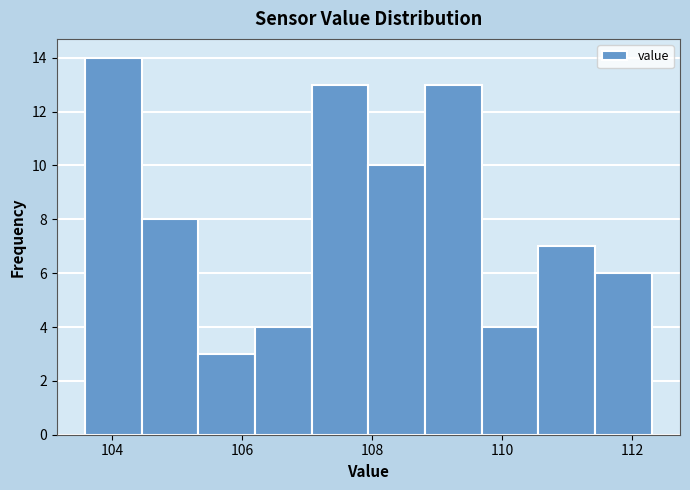

Reading left to right, transcribe this chart: for each bar, give the range it covers on the x-axis and its height. Neither the bar edges nor the heights are printed on the chart, so give them approximately, as read against the axes.

103.6 to 104.4: 14
104.4 to 105.4: 8
105.4 to 106.2: 3
106.2 to 107.0: 4
107.0 to 108.0: 13
108.0 to 108.8: 10
108.8 to 109.6: 13
109.6 to 110.6: 4
110.6 to 111.4: 7
111.4 to 112.4: 6